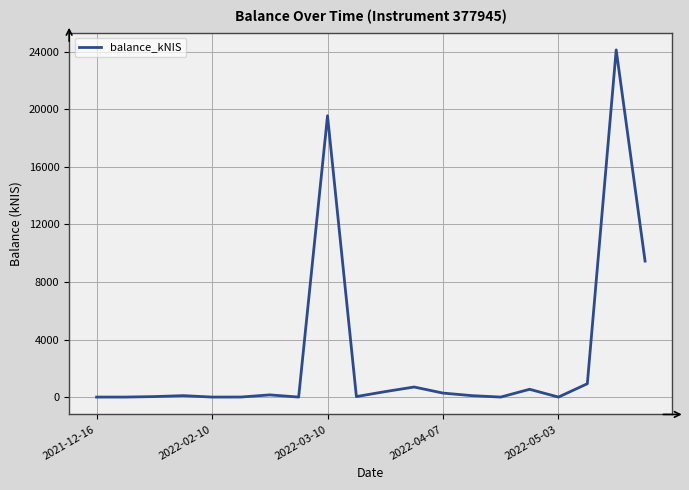

What is the greatest value displayed?

24125.8